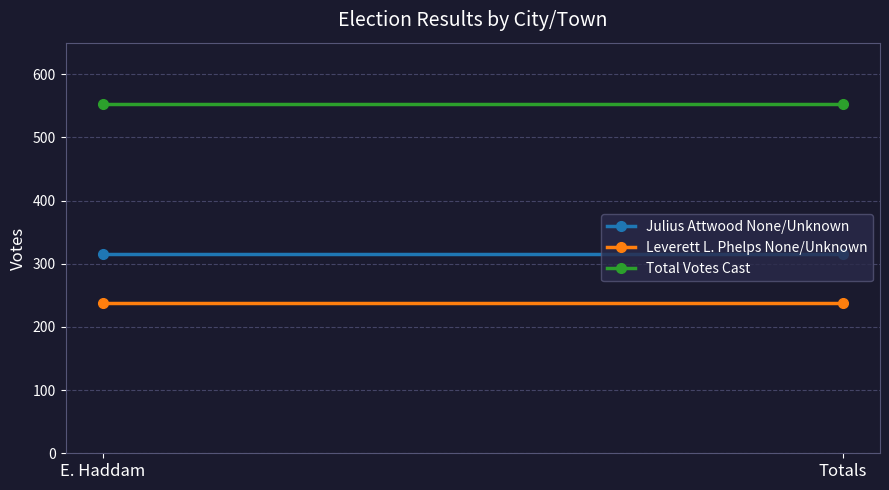

Which series changed the most between E. Haddam and Totals?

Julius Attwood None/Unknown